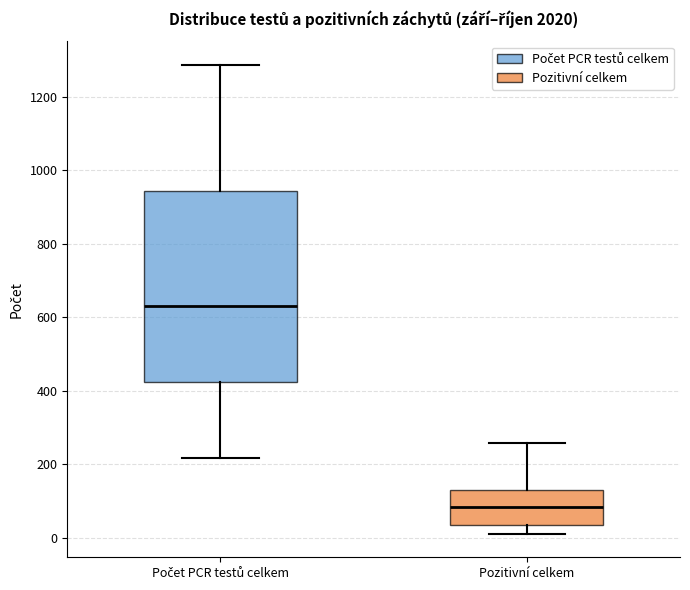

Where is the upper edge of the box for Pozitivní celkem on the y-axis? The values are not printed on the chart, so give them approximately, as read against the axis.

120